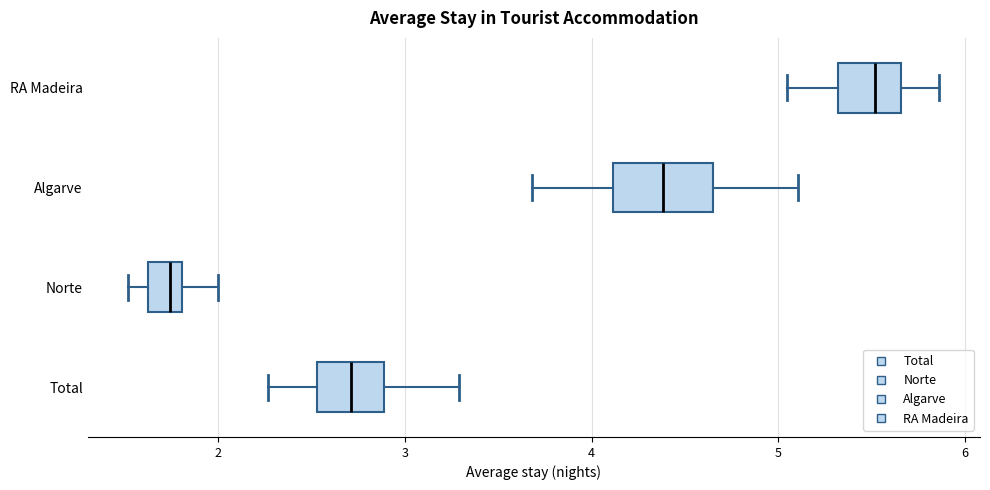

Reading bottom to top, read every box against the x-axis: the position of its median line, the range the box covers, and the ends of its whiskers. The values are not printed on the chart, so give them approximately, as read against the axis.

Total: median 2.7, box 2.5 to 2.9, whiskers 2.3 to 3.3
Norte: median 1.7, box 1.6 to 1.8, whiskers 1.5 to 2.0
Algarve: median 4.4, box 4.1 to 4.7, whiskers 3.7 to 5.1
RA Madeira: median 5.5, box 5.3 to 5.7, whiskers 5.0 to 5.9